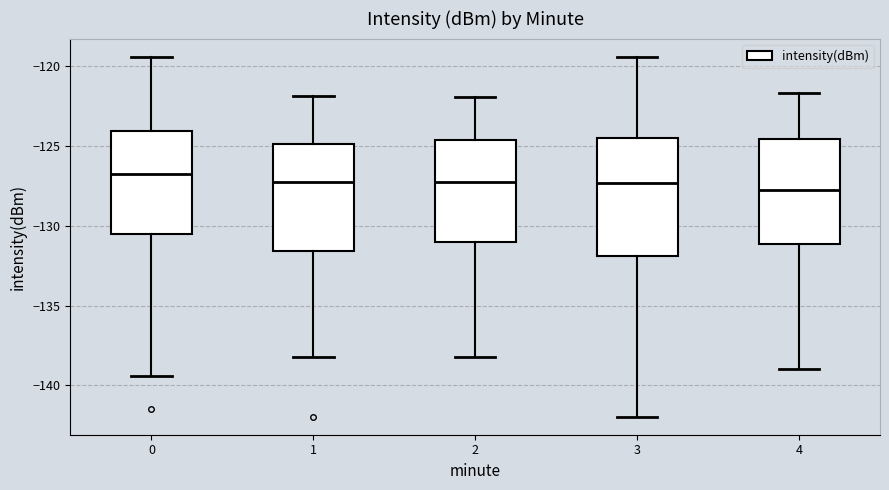

Reading left to right, read every box against the y-axis: the position of its median line, the range the box covers, and the ends of its whiskers. The values are not printed on the chart, so give them approximately, as read against the axis.

0: median -127.0, box -130.5 to -124.0, whiskers -139.5 to -119.5
1: median -127.0, box -131.5 to -125.0, whiskers -138.0 to -122.0
2: median -127.0, box -131.0 to -124.5, whiskers -138.0 to -122.0
3: median -127.5, box -132.0 to -124.5, whiskers -142.0 to -119.5
4: median -127.5, box -131.0 to -124.5, whiskers -139.0 to -121.5